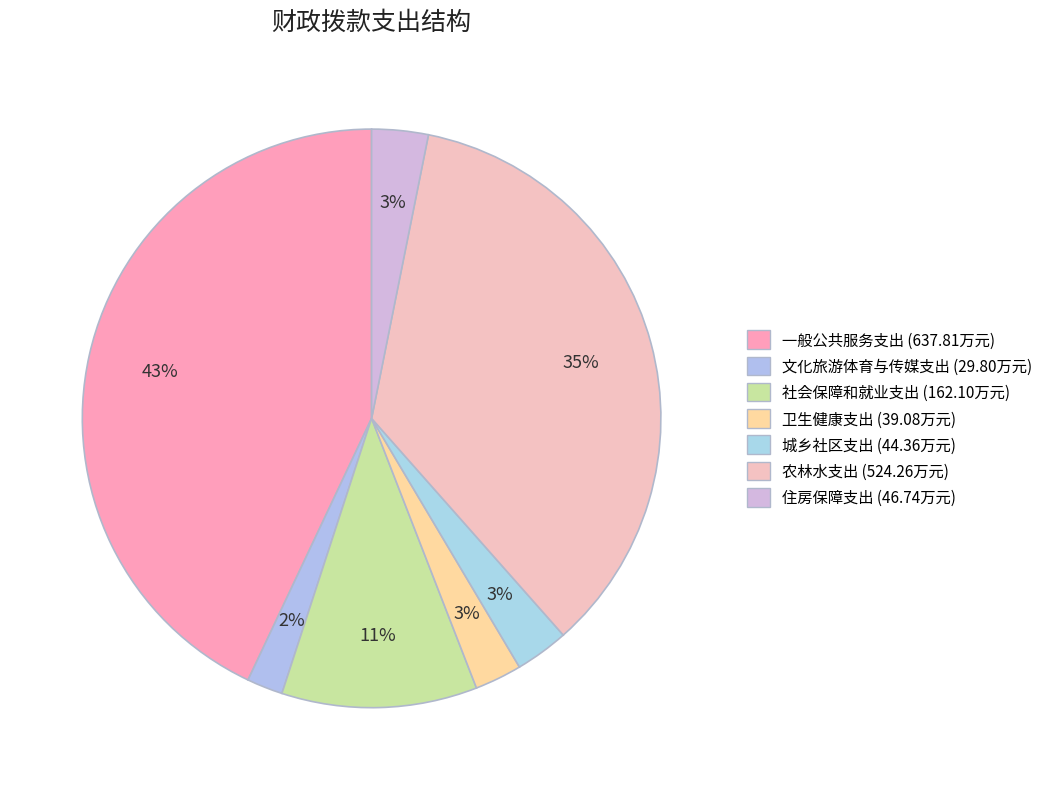

What is the change in value from 文化旅游体育与传媒支出 to 农林水支出?

+494.5